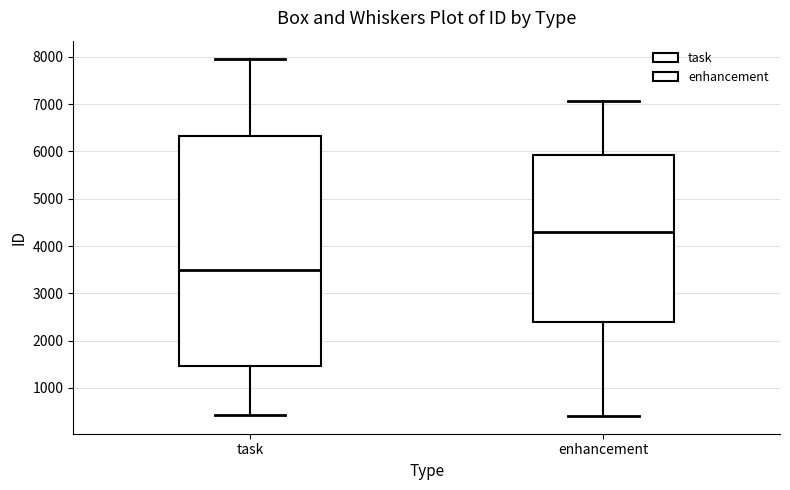

Which box is the tallest, from its lower edge to its upper edge?

task